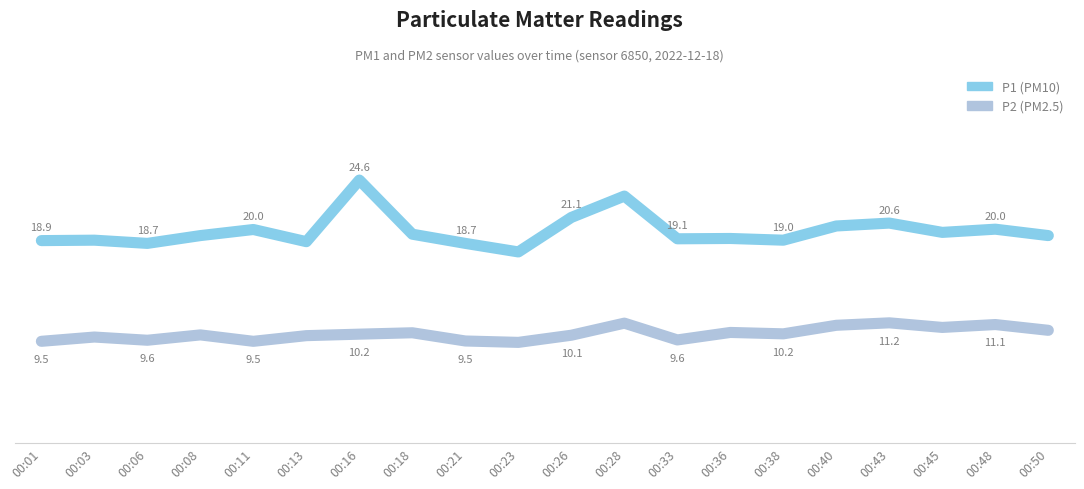

At which category does the chart reach its peak across all series?

00:16